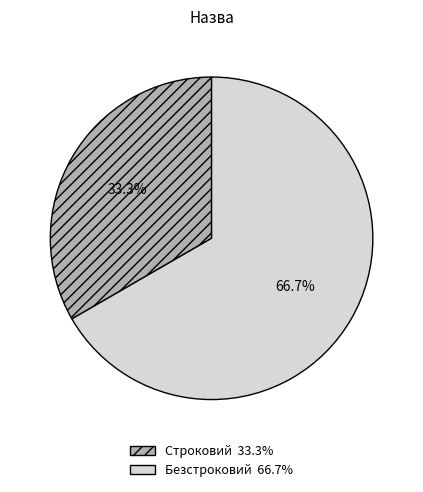

What is the majority slice?

Безстроковий